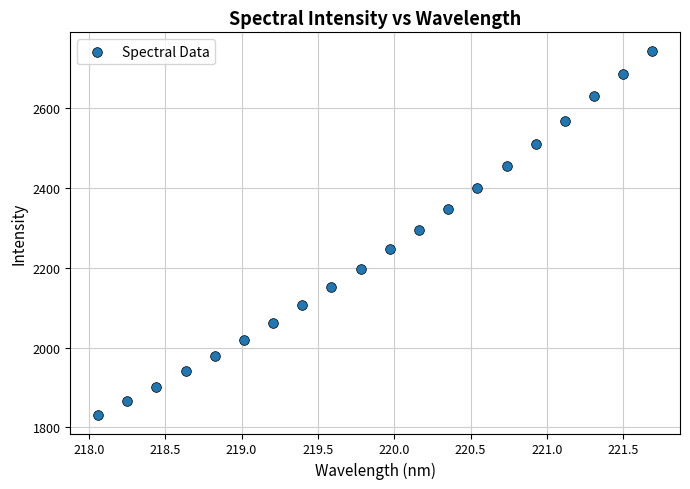

What is the range of Y values (max minus min)?

915.3